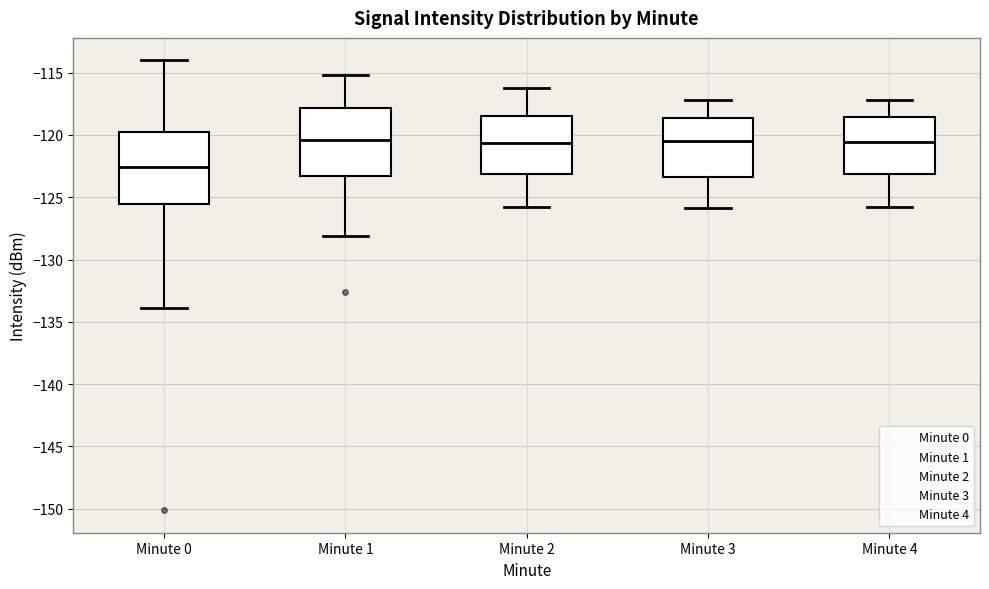

Reading left to right, transcribe this box plot: for each box, give where its median line is, the range the box spans, and where its two whiskers end, as read against the y-axis. The values are not printed on the chart, so give them approximately, as read against the axis.

Minute 0: median -122.5, box -125.5 to -119.5, whiskers -134.0 to -114.0
Minute 1: median -120.5, box -123.5 to -118.0, whiskers -128.0 to -115.0
Minute 2: median -120.5, box -123.0 to -118.5, whiskers -126.0 to -116.0
Minute 3: median -120.5, box -123.5 to -118.5, whiskers -126.0 to -117.0
Minute 4: median -120.5, box -123.0 to -118.5, whiskers -126.0 to -117.0